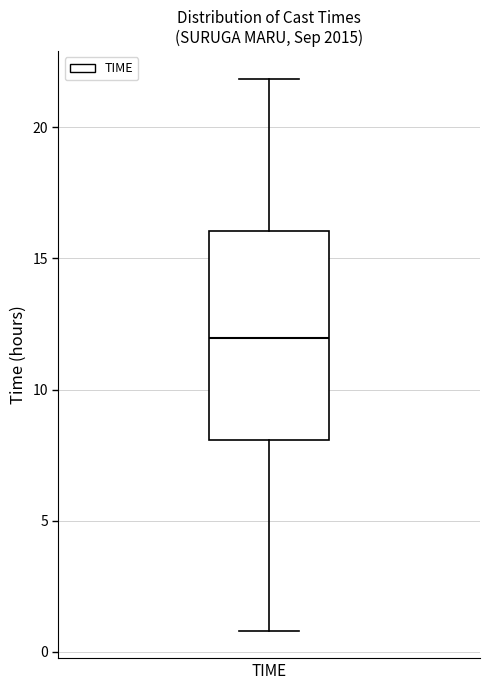

Where does the lower whisker of the box for TIME end on the y-axis? The values are not printed on the chart, so give them approximately, as read against the axis.

1